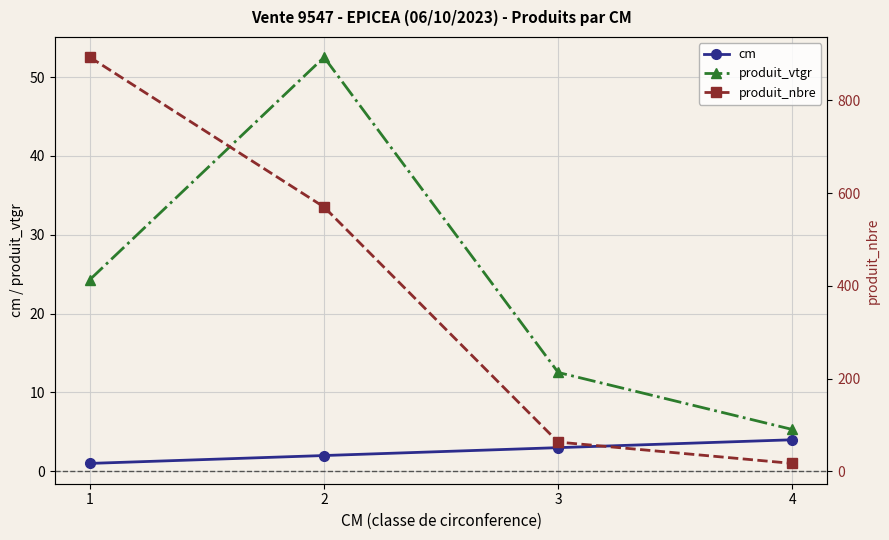

What is the difference between the maximum and second lowest values in the produit_nbre series?

830.0